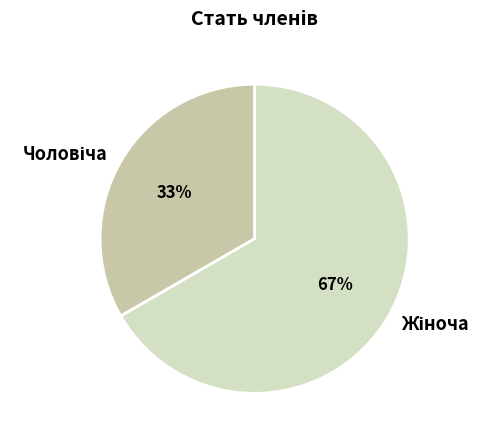

Is there any slice that represents more than half of the pie?

Yes